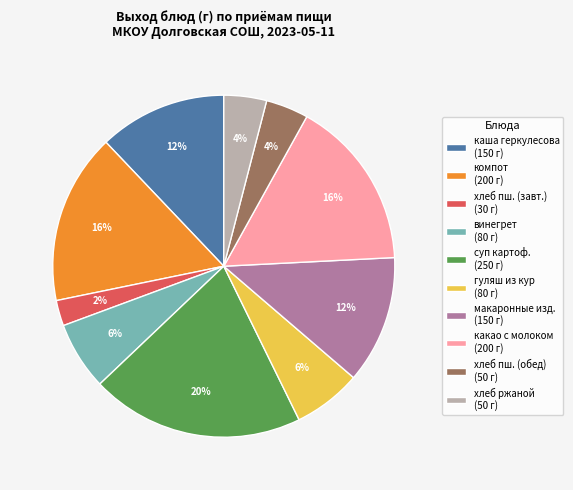

How many slices are in this pie chart?

10